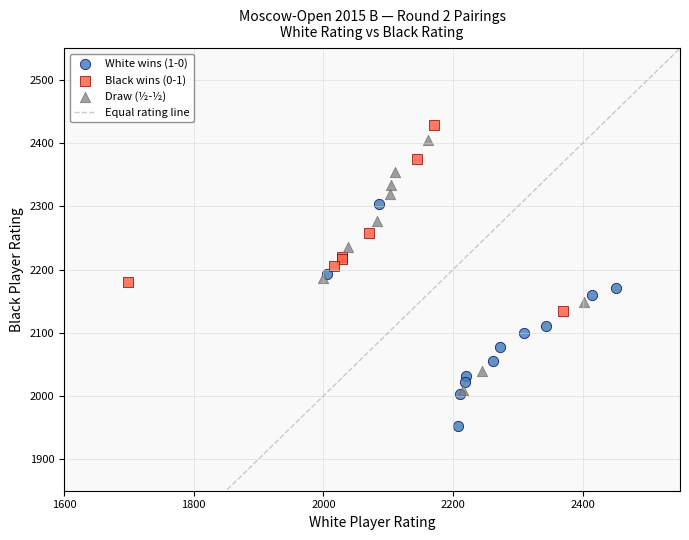

Which series reaches the minimum Y coordinate?

White wins (1-0)